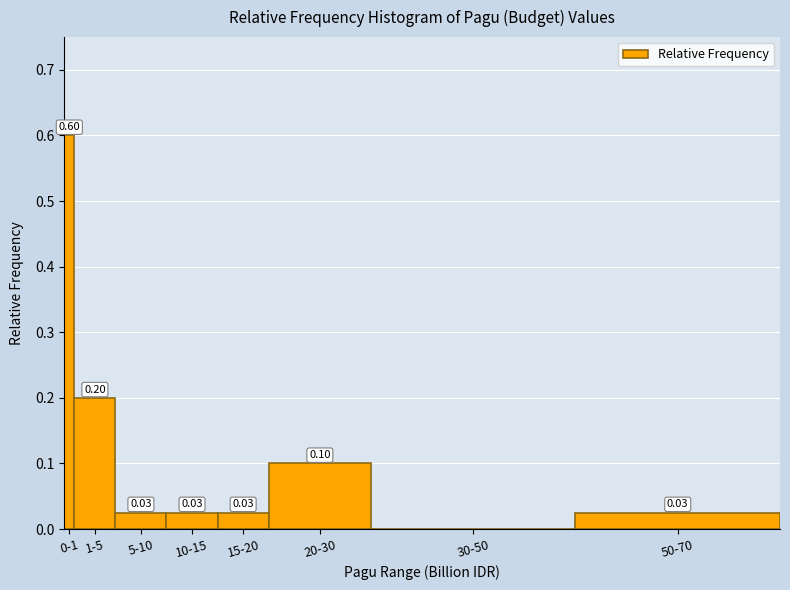

What is the change in value from 5-10 to 20-30?

+0.1